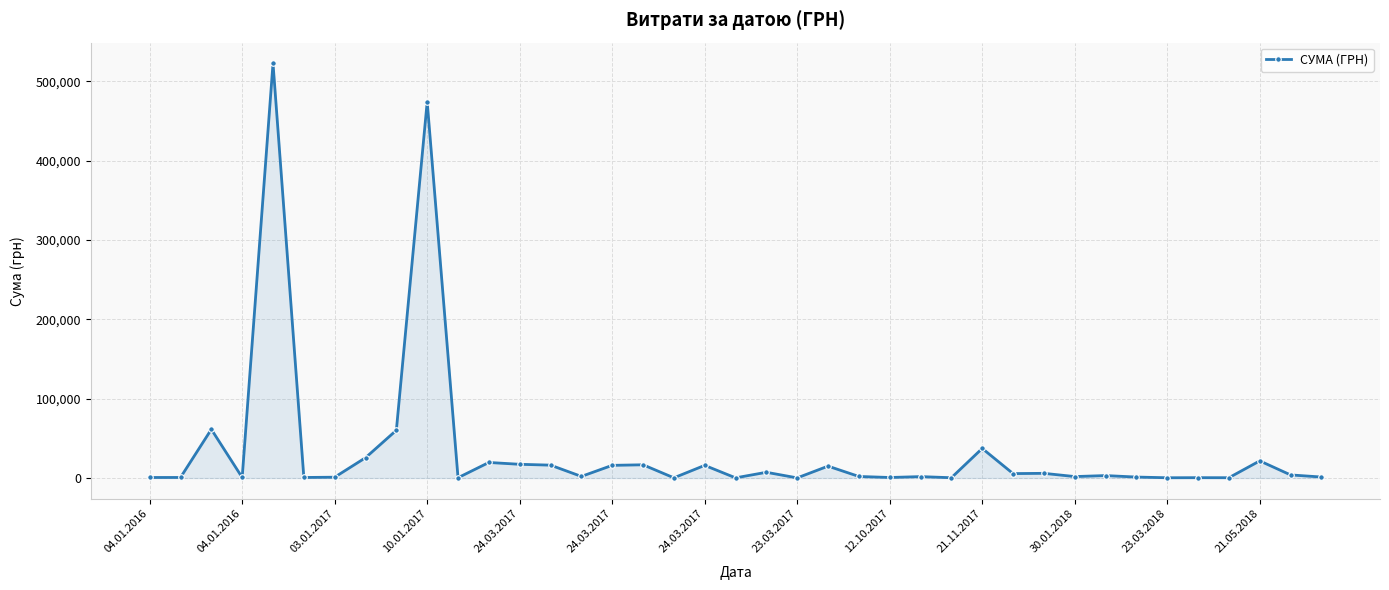

What is the sum of all values?

1362327.3